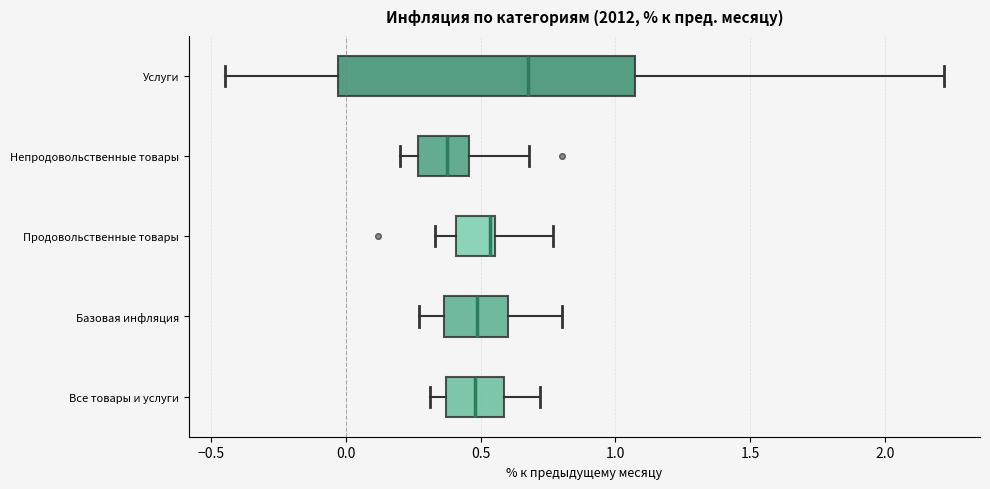

Where does the right whisker of the box for Услуги end on the x-axis? The values are not printed on the chart, so give them approximately, as read against the axis.

2.20